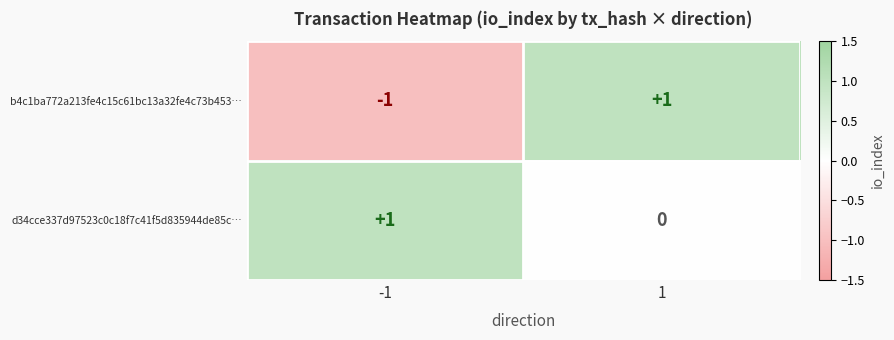

Which series has the largest range (max minus min)?

b4c1ba772a213fe4c15c61bc13a32fe4c73b453…